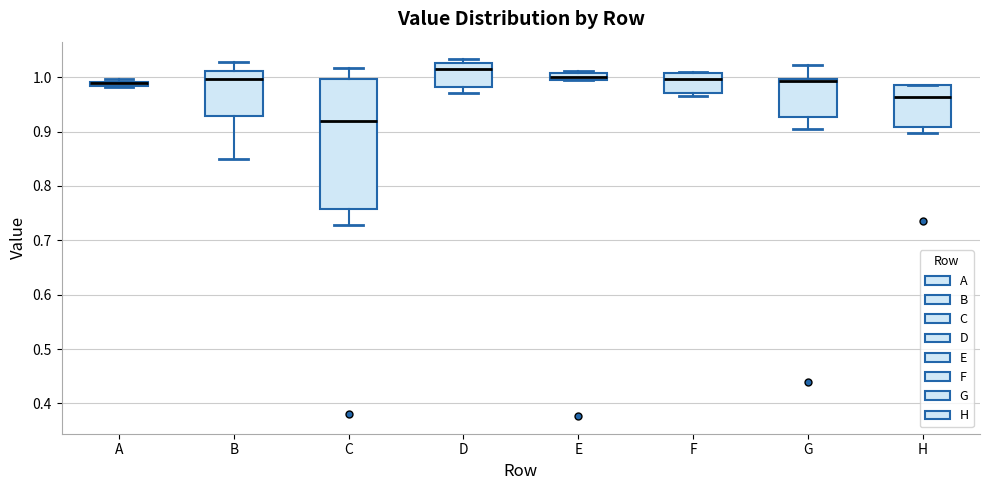

Where does the lower whisker of the box for C end on the y-axis? The values are not printed on the chart, so give them approximately, as read against the axis.

0.73